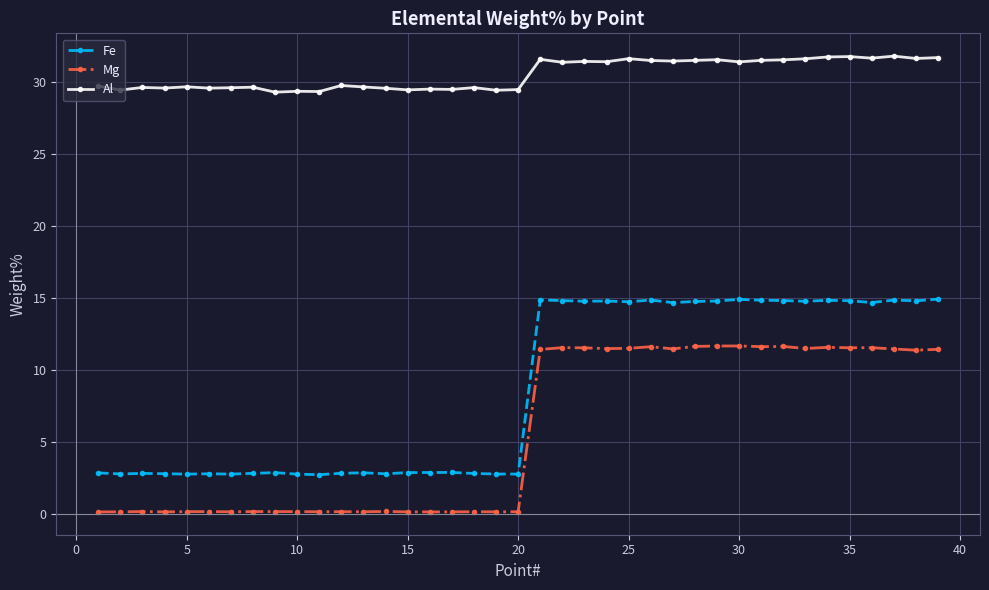

Which series has the widest spread of values?

Fe